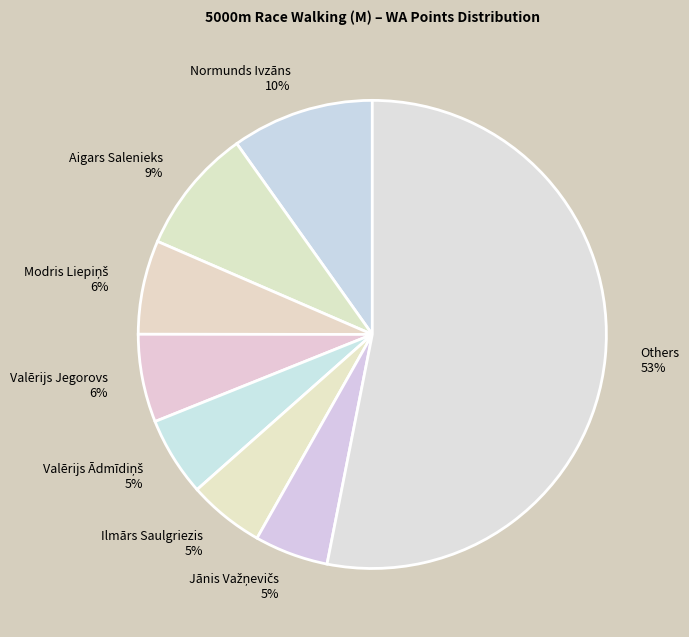

Is there any slice that represents more than half of the pie?

Yes